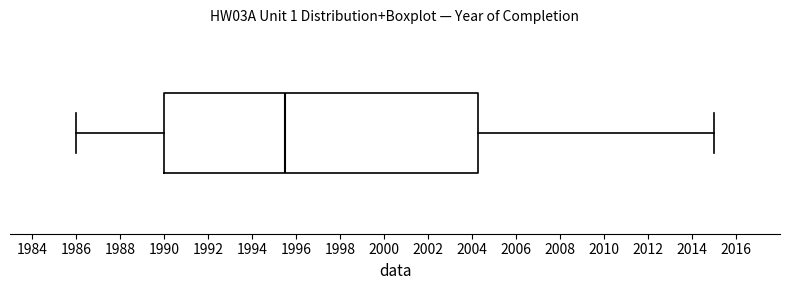

Where is the right edge of the box on the x-axis? The values are not printed on the chart, so give them approximately, as read against the axis.

2004.2